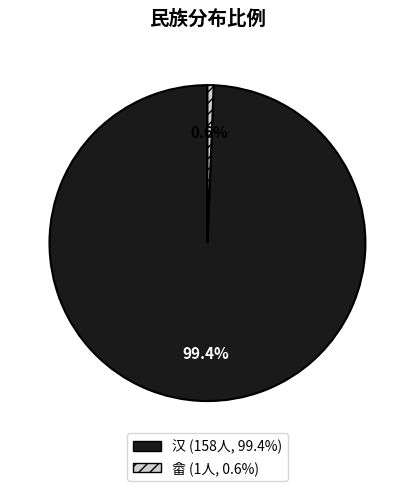

Rank the categories by value from lowest to highest.

畲, 汉